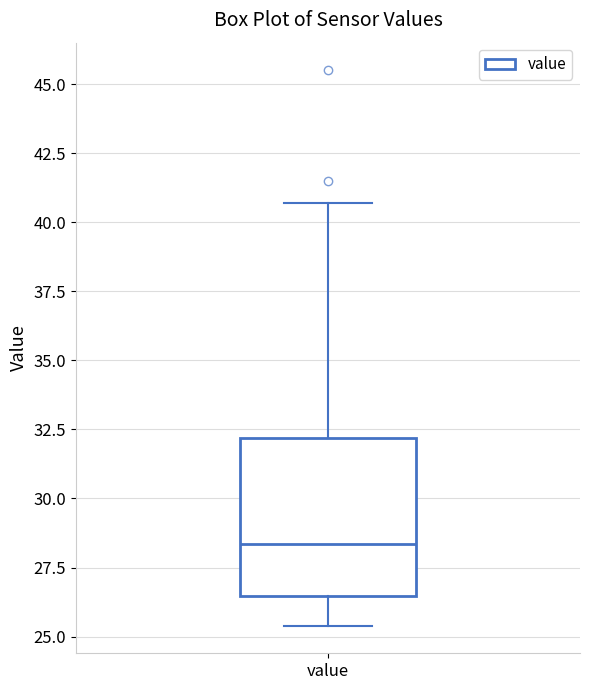

Transcribe this box plot: give where the median line is, the range the box spans, and where the two whiskers end, as read against the y-axis. The values are not printed on the chart, so give them approximately, as read against the axis.

median 28.5, box 26.5 to 32.0, whiskers 25.5 to 40.5